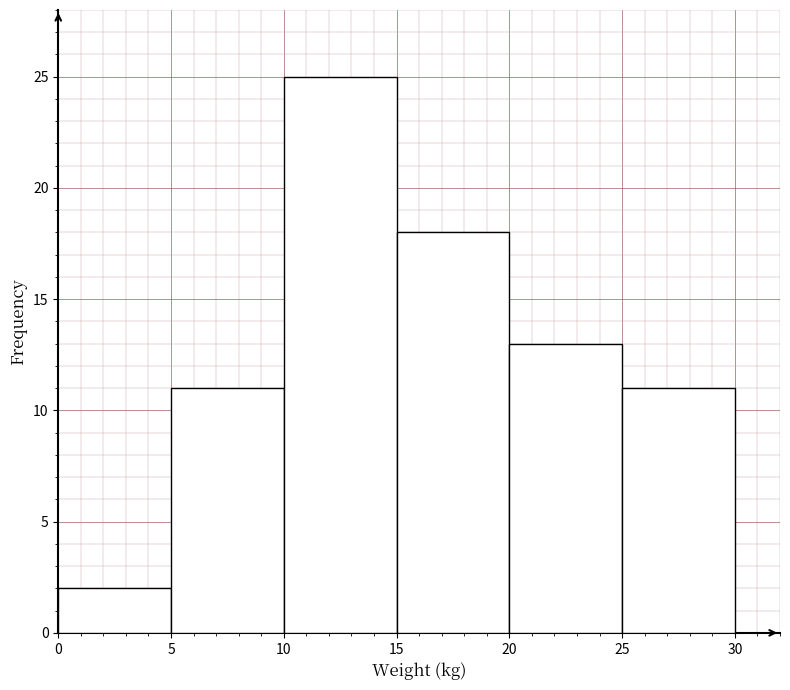

Reading left to right, list every bar in this chart as the range it spans on the x-axis followed by its height. The values are not printed on the chart, so give them approximately, as read against the axis.

0 to 5: 2
5 to 10: 11
10 to 15: 25
15 to 20: 18
20 to 25: 13
25 to 30: 11